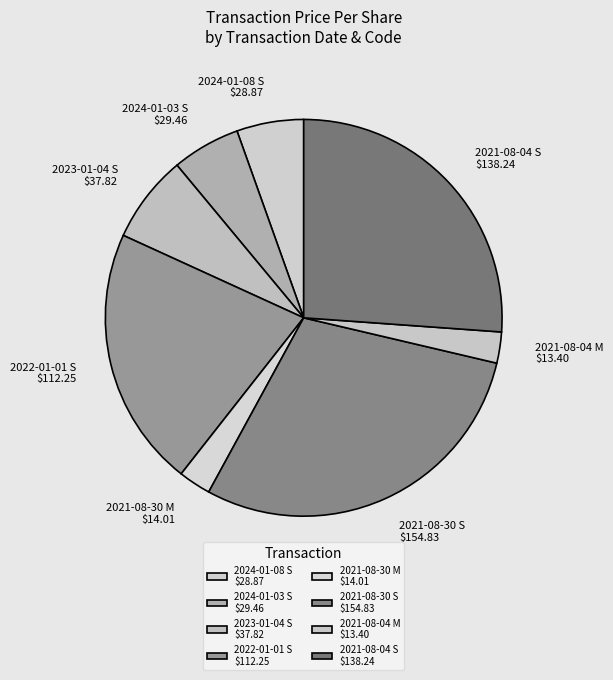

Does 2021-08-30 S $154.83 account for over 50% of the chart?

No